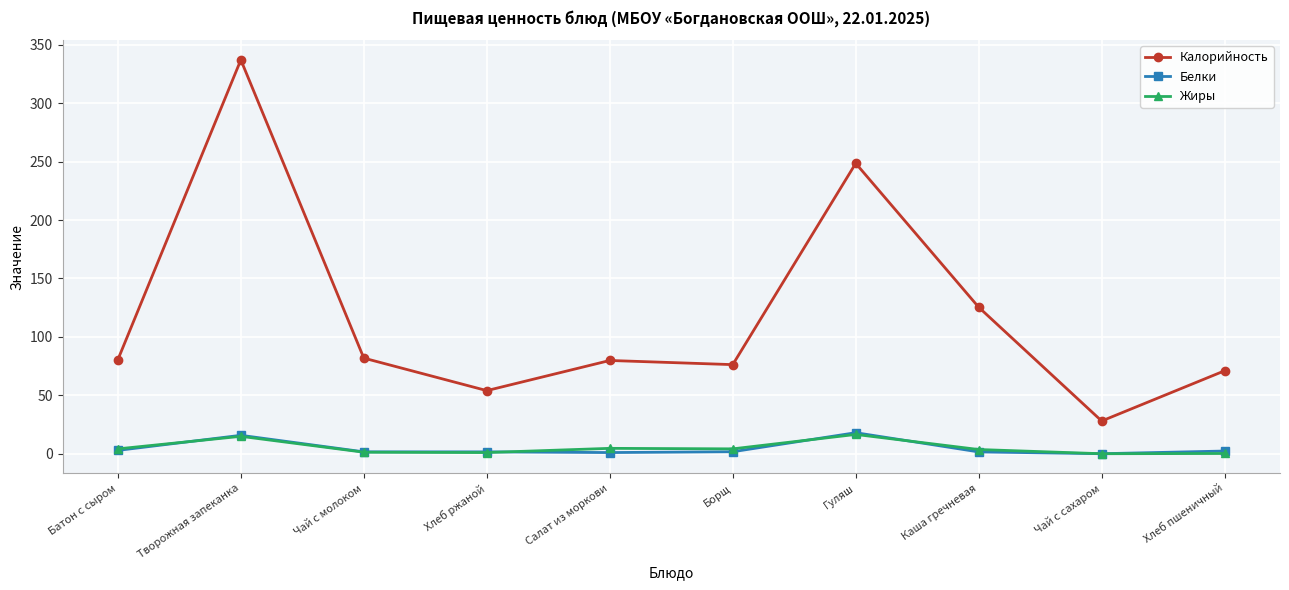

What are all the series names shown in the legend?

Калорийность, Белки, Жиры